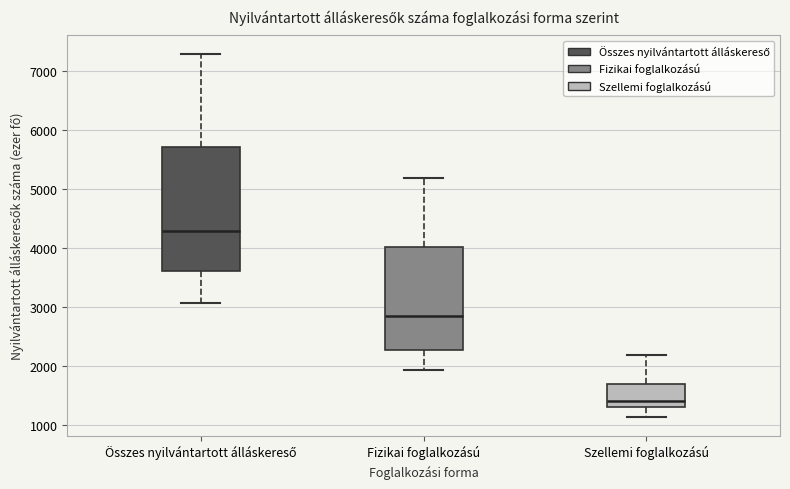

Comparing the boxes themselves (not the whiskers), which one is the tallest?

Összes nyilvántartott álláskereső